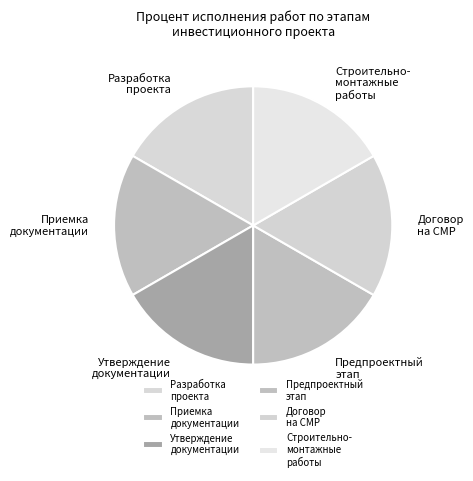

Combined, do Строительно- монтажные работы and Предпроектный этап account for over 50%?

No